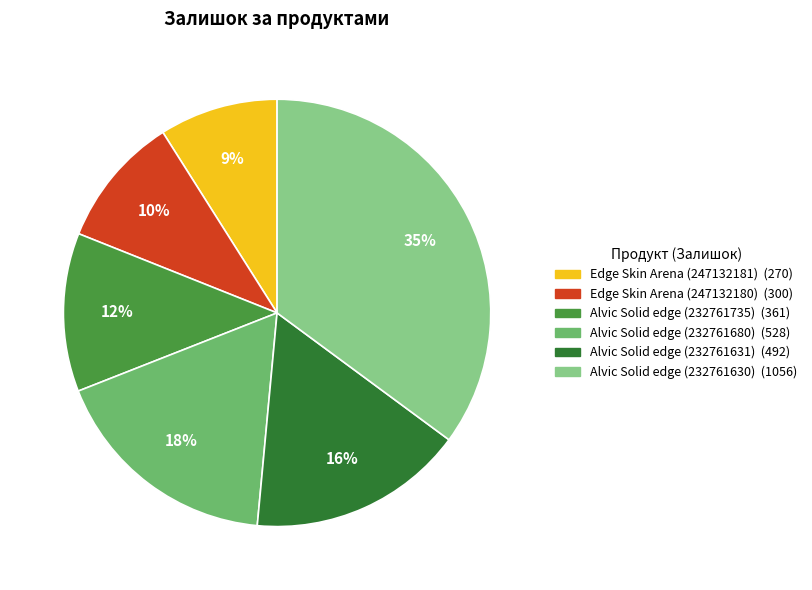

The Alvic Solid edge (232761631) slice represents 29% of the pie. True or false?

False